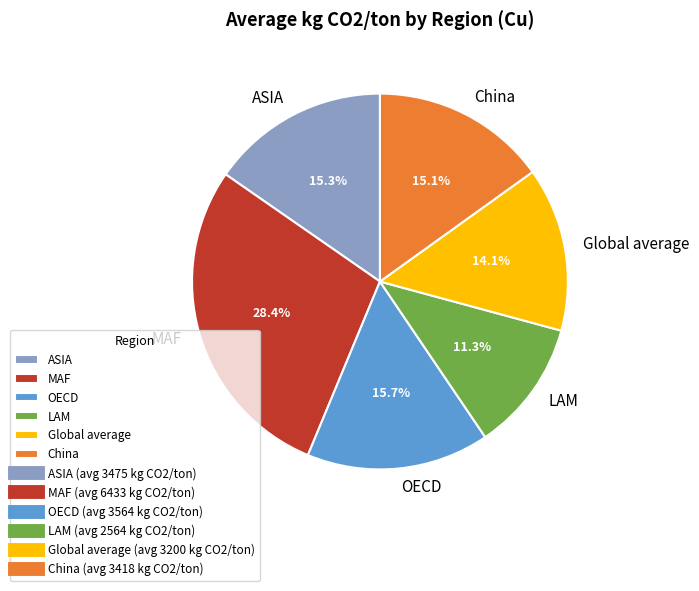

What is the smallest slice in the pie chart?

LAM